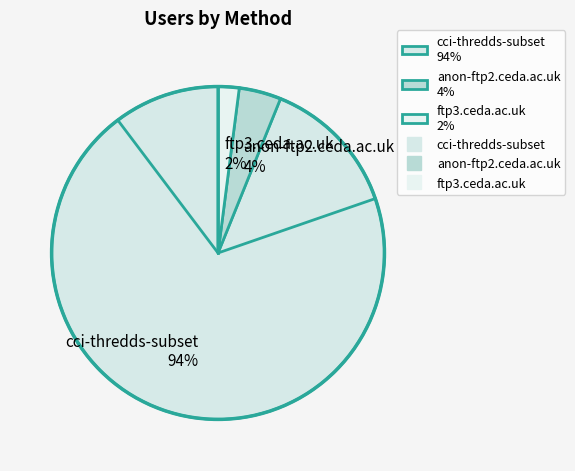

Is there a majority slice in this chart?

Yes